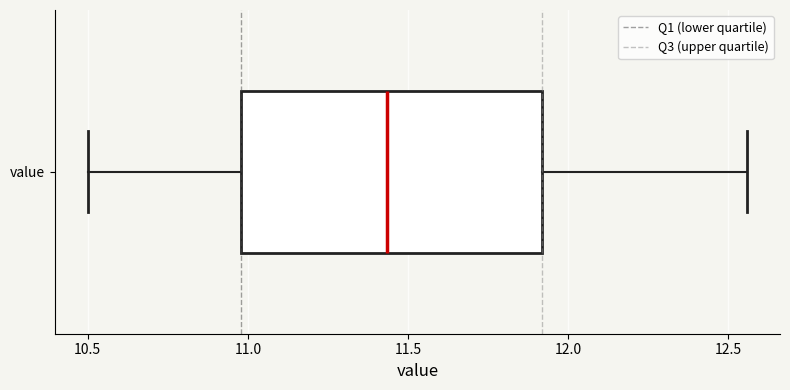

Transcribe this box plot: give where the median line is, the range the box spans, and where the two whiskers end, as read against the x-axis. The values are not printed on the chart, so give them approximately, as read against the axis.

median 11.45, box 11.00 to 11.90, whiskers 10.50 to 12.55